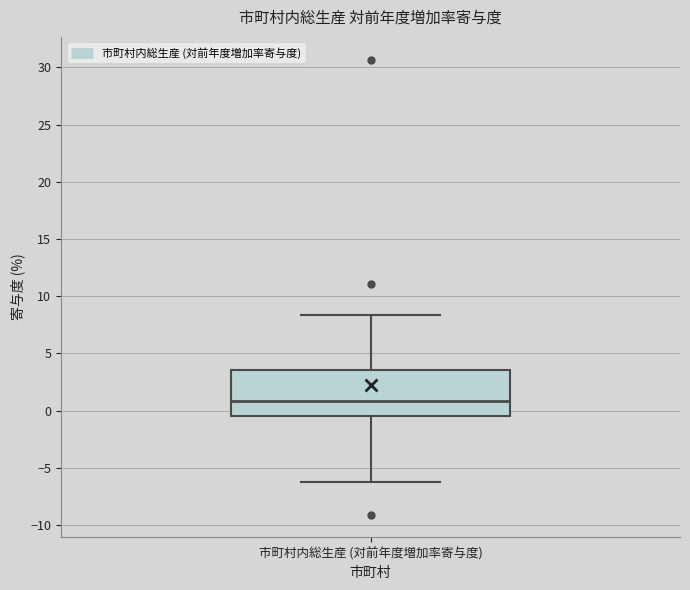

Where does the lower whisker of the box for 市町村内総生産 (対前年度増加率寄与度) end on the y-axis? The values are not printed on the chart, so give them approximately, as read against the axis.

-6.5